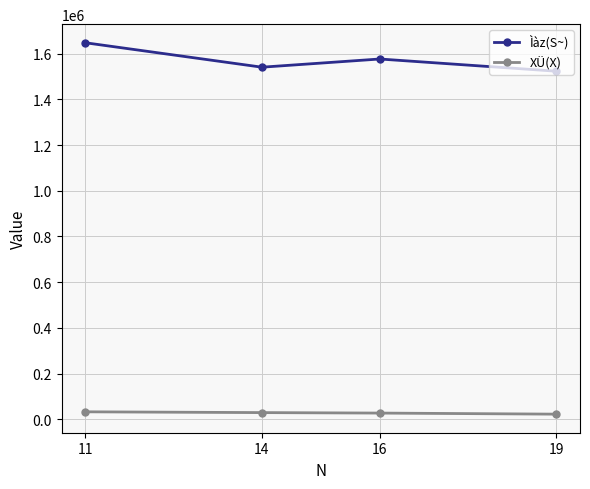

How many lines are shown in the chart?

2